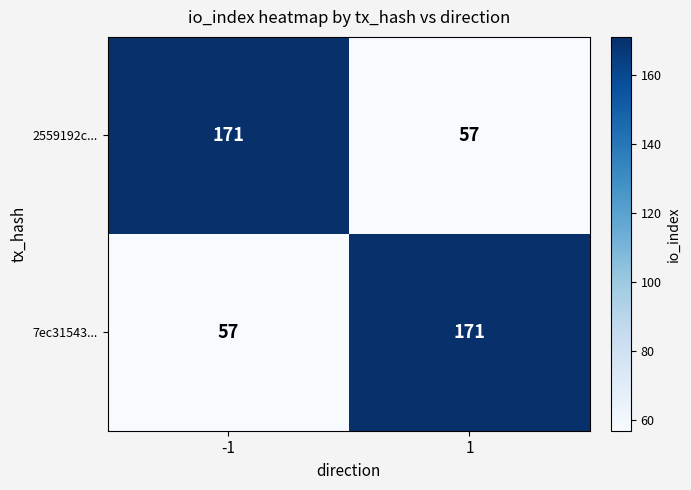

What is the spread (max minus min) of values at -1?

114